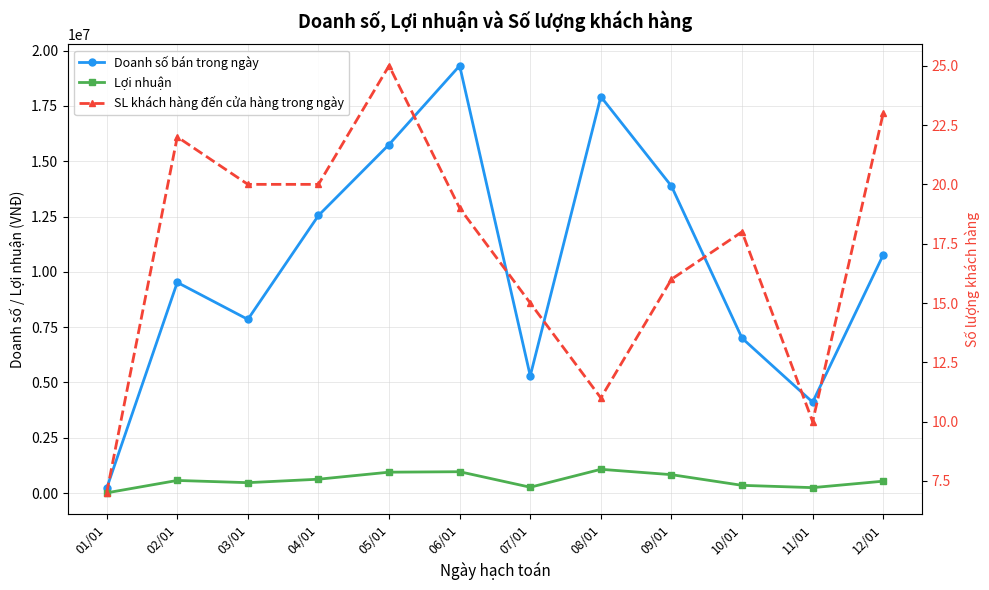

What is the highest value of the SL khách hàng đến cửa hàng trong ngày series?

25